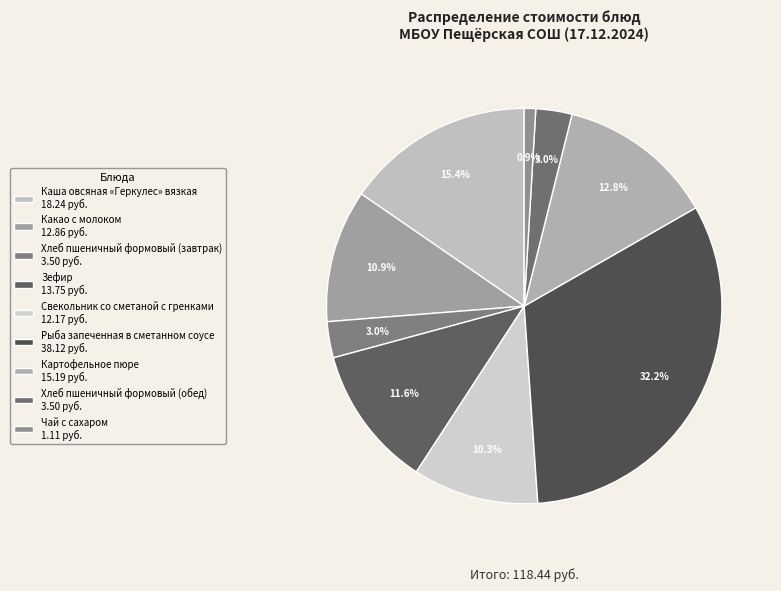

Is the sum of Свекольник со сметаной с гренками and Картофельное пюре greater than half?

No